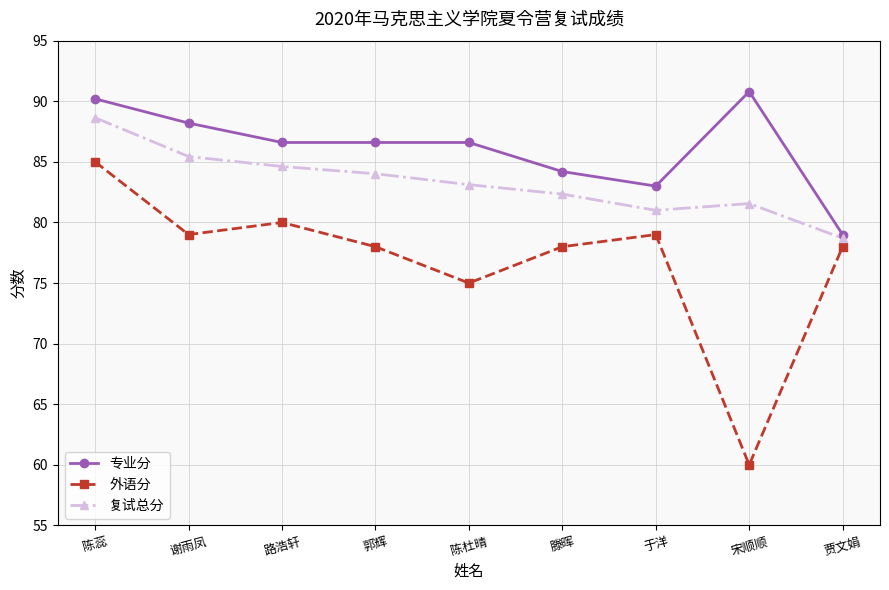

True or false: 复试总分 and 外语分 cross at least once.

False